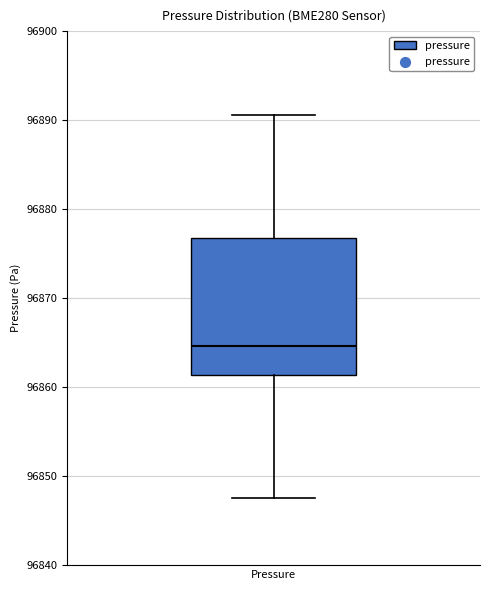

Transcribe this box plot: give where the median line is, the range the box spans, and where the two whiskers end, as read against the y-axis. The values are not printed on the chart, so give them approximately, as read against the axis.

median 96865, box 96861 to 96877, whiskers 96848 to 96891